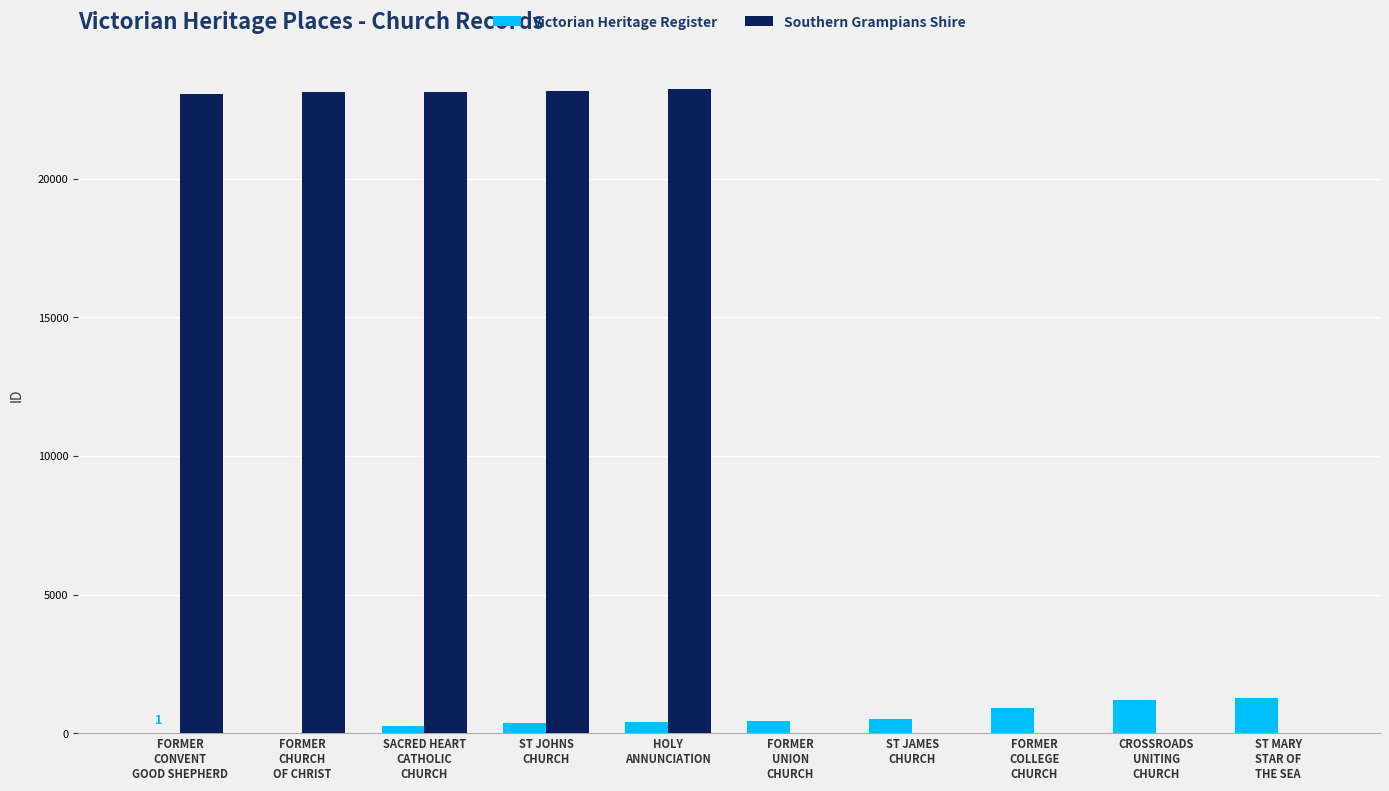

What is the highest value of the Victorian Heritage Register series?

1276